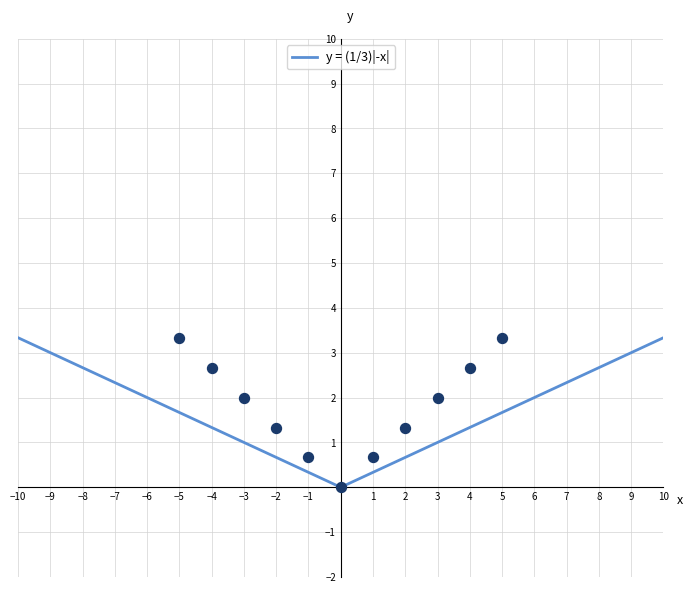

What is the ratio of the value at −2 to the value at 3?

1.0